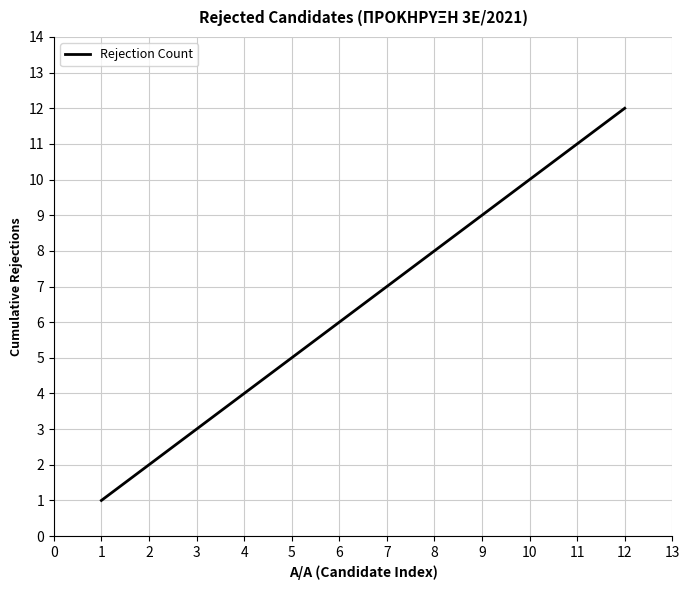

The chart shows a value of 15 at 9. True or false?

False